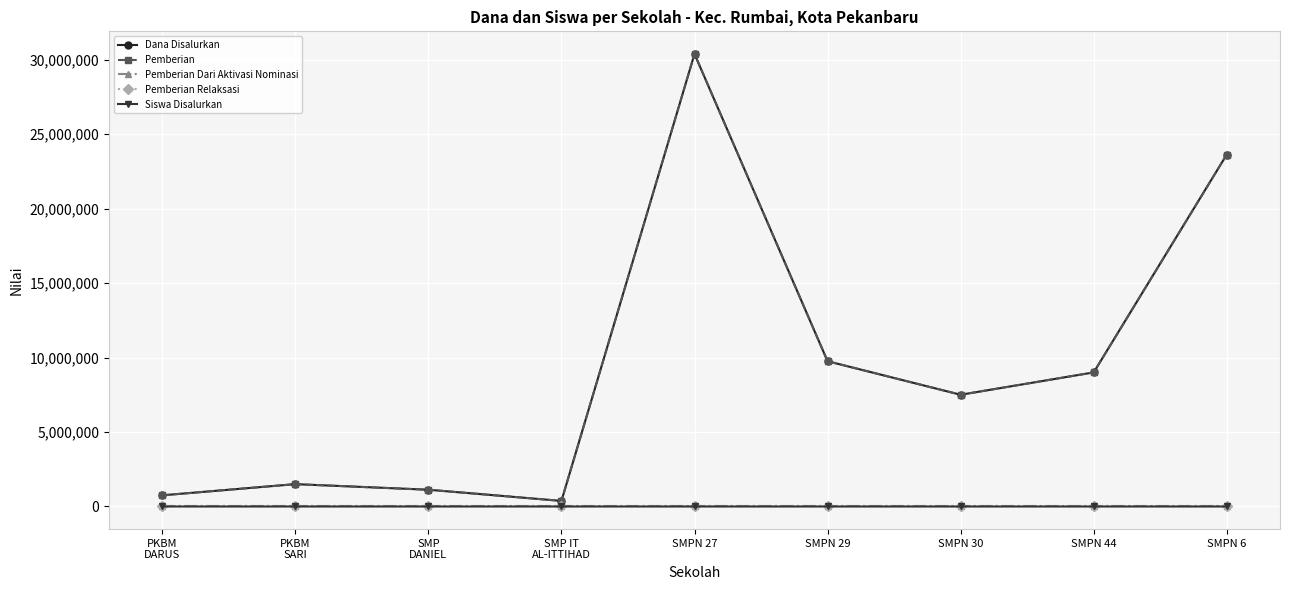

Does the chart have visible grid lines?

Yes